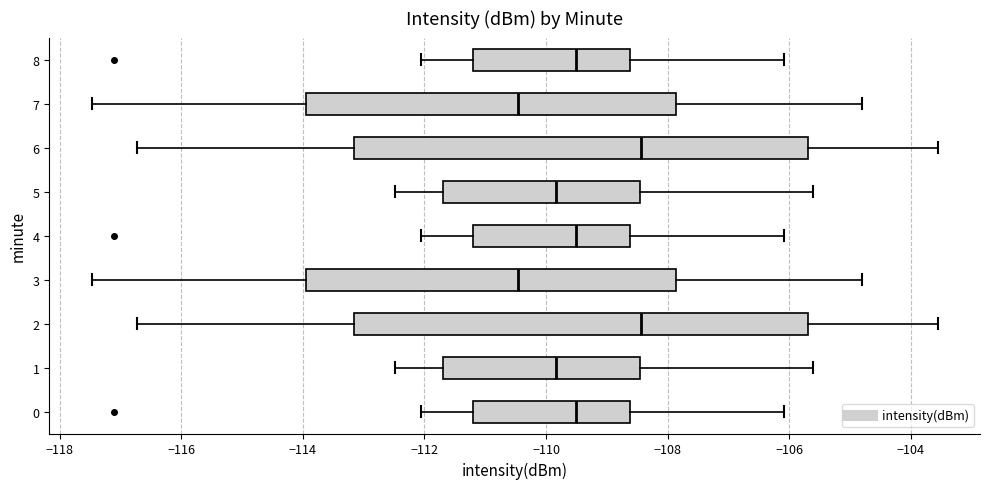

Reading bottom to top, transcribe this box plot: for each box, give where its median line is, the range the box spans, and where its two whiskers end, as read against the x-axis. The values are not printed on the chart, so give them approximately, as read against the axis.

0: median -109.6, box -111.2 to -108.6, whiskers -112.0 to -106.0
1: median -109.8, box -111.8 to -108.4, whiskers -112.4 to -105.6
2: median -108.4, box -113.2 to -105.6, whiskers -116.8 to -103.6
3: median -110.4, box -114.0 to -107.8, whiskers -117.4 to -104.8
4: median -109.6, box -111.2 to -108.6, whiskers -112.0 to -106.0
5: median -109.8, box -111.8 to -108.4, whiskers -112.4 to -105.6
6: median -108.4, box -113.2 to -105.6, whiskers -116.8 to -103.6
7: median -110.4, box -114.0 to -107.8, whiskers -117.4 to -104.8
8: median -109.6, box -111.2 to -108.6, whiskers -112.0 to -106.0